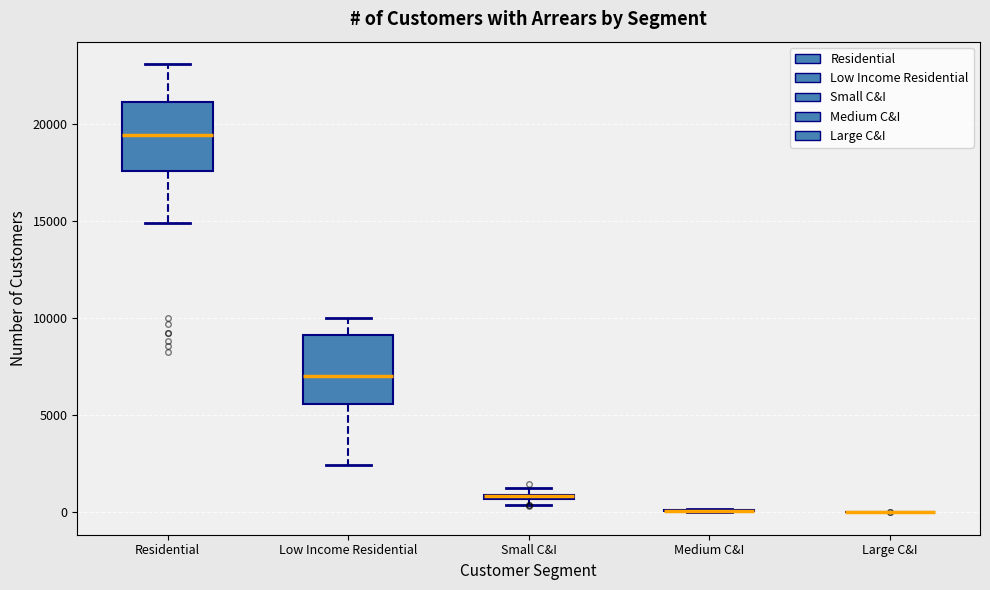

Where is the lower edge of the box for Small C&I on the y-axis? The values are not printed on the chart, so give them approximately, as read against the axis.

500